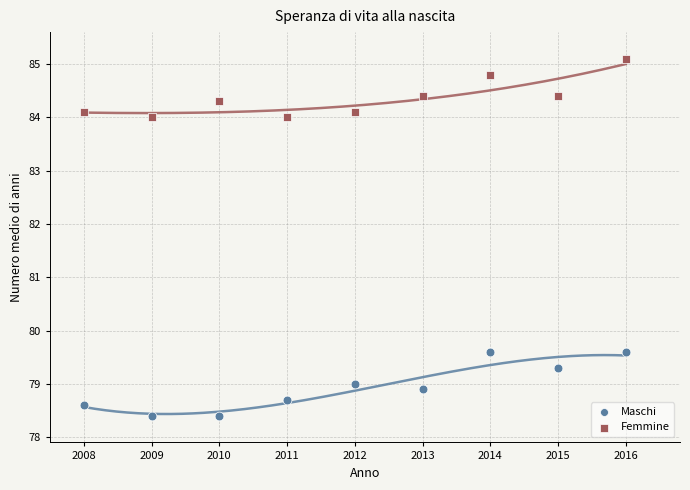

What are all the series names shown in the legend?

Maschi, Femmine